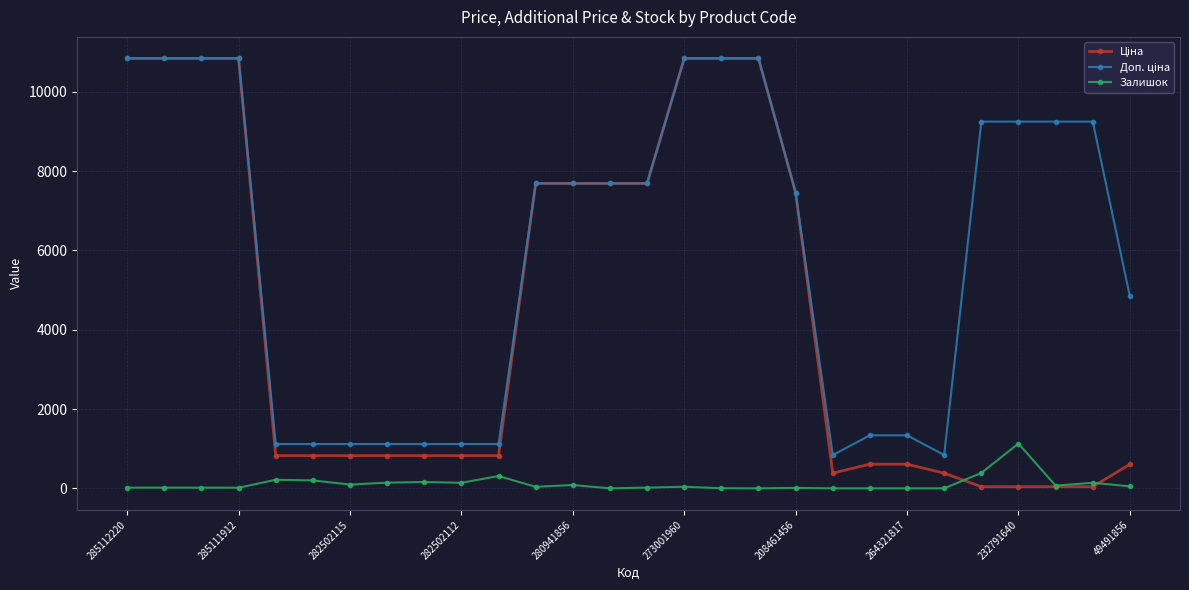

What is the greatest value displayed?

10840.1